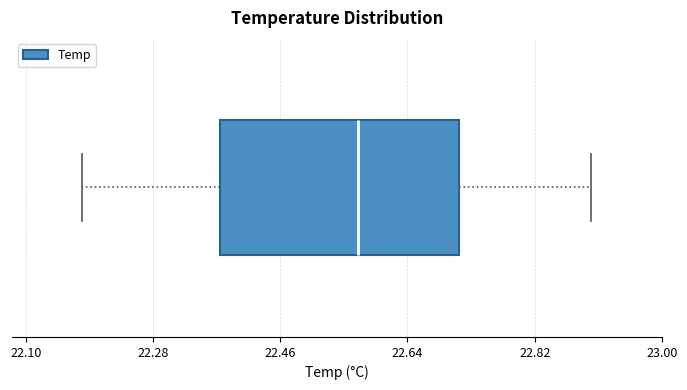

Transcribe this box plot: give where the median line is, the range the box spans, and where the two whiskers end, as read against the x-axis. The values are not printed on the chart, so give them approximately, as read against the axis.

median 22.58, box 22.38 to 22.72, whiskers 22.18 to 22.90